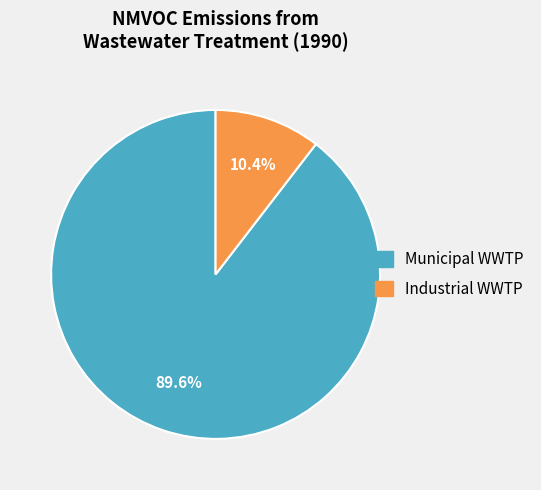

The Industrial WWTP slice represents 10% of the pie. True or false?

True